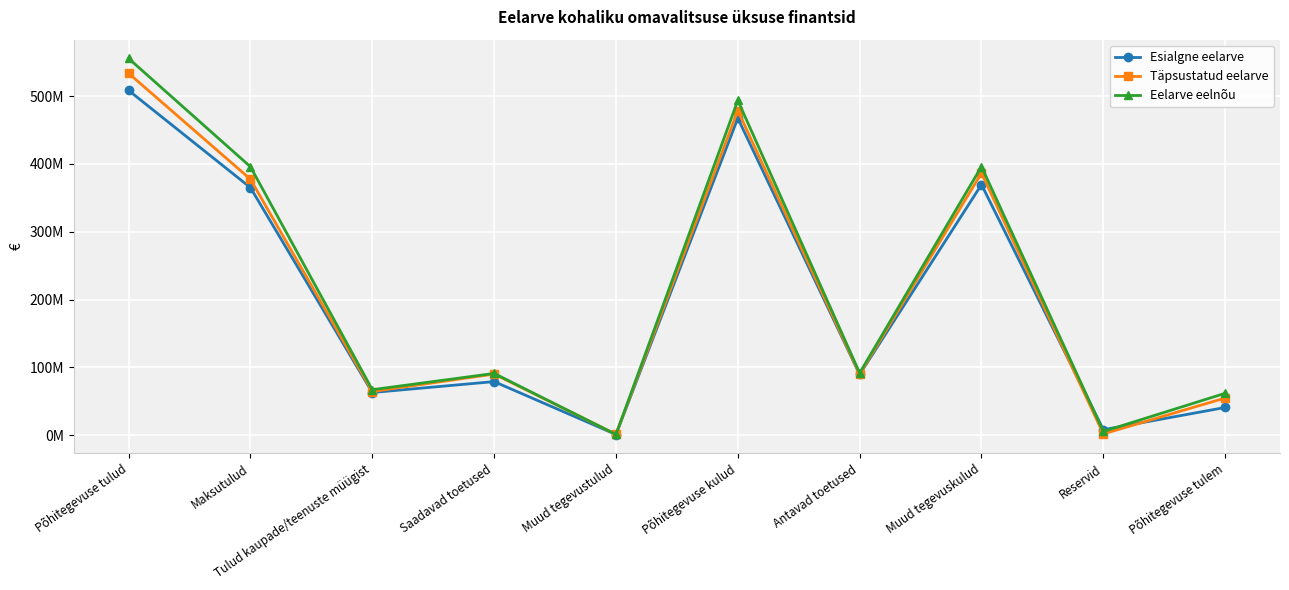

Which label corresponds to the largest value in the chart?

Põhitegevuse tulud